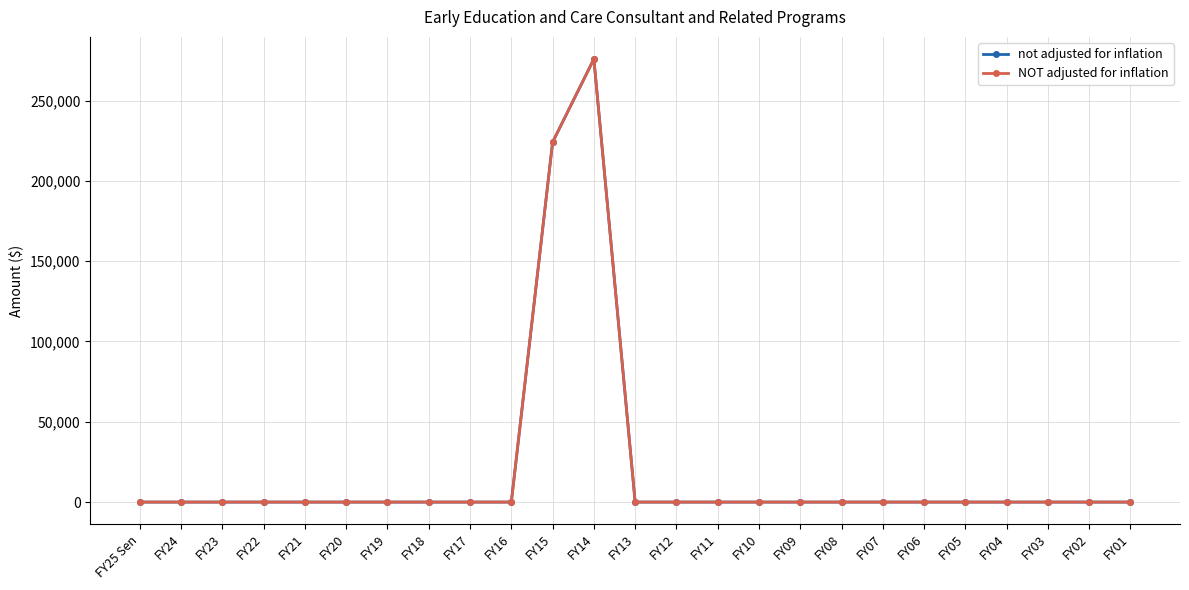

Which series has the largest total across all categories?

not adjusted for inflation